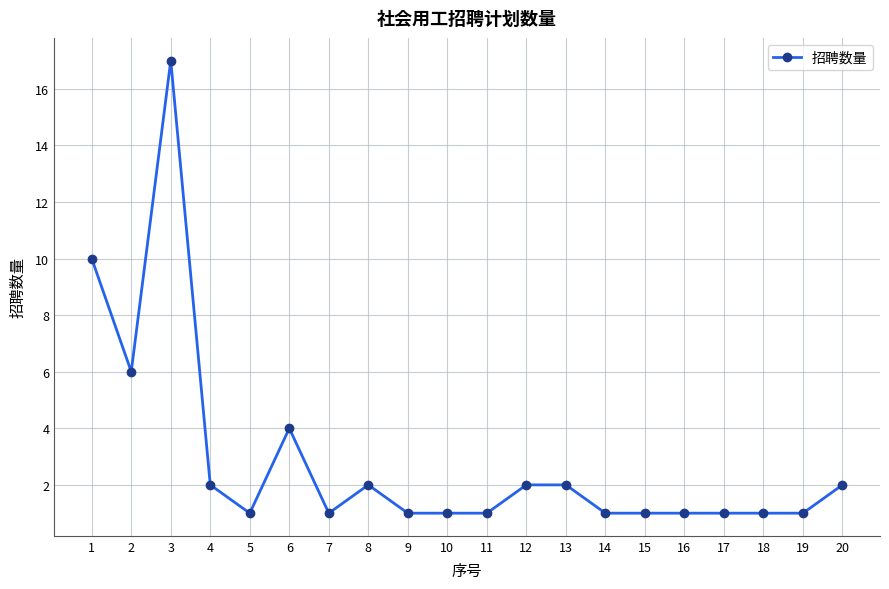

At which category does the data reach its first local peak?

3